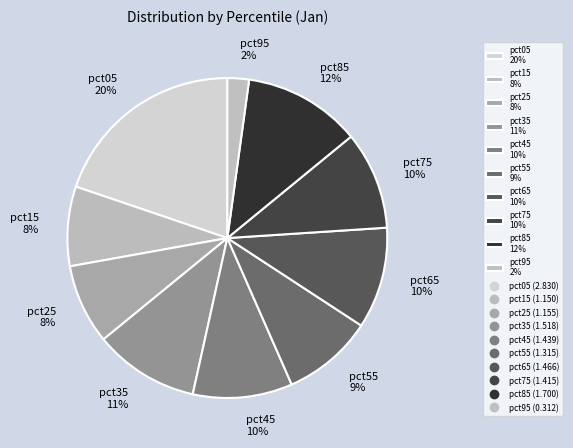

Is it true that pct85 is 12% of the pie?

True